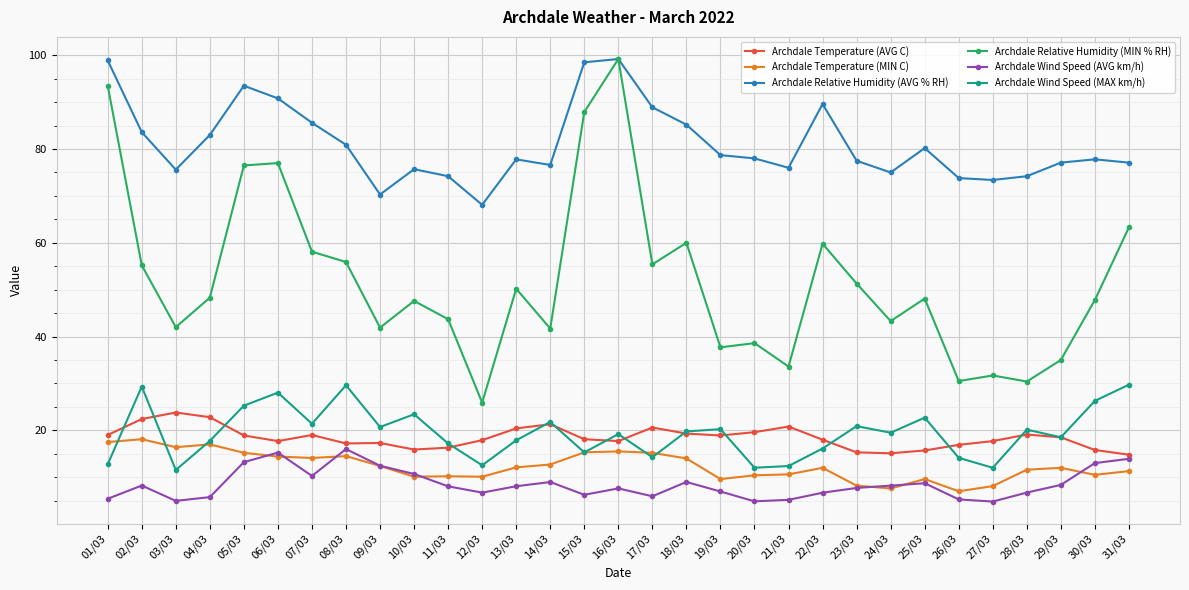

What is the highest value of the Archdale Relative Humidity (MIN % RH) series?

99.2